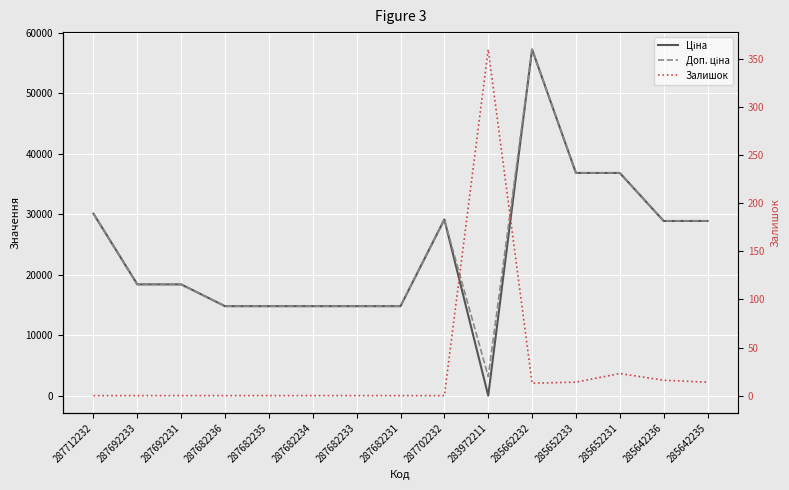

Which series has the widest spread of values?

Ціна